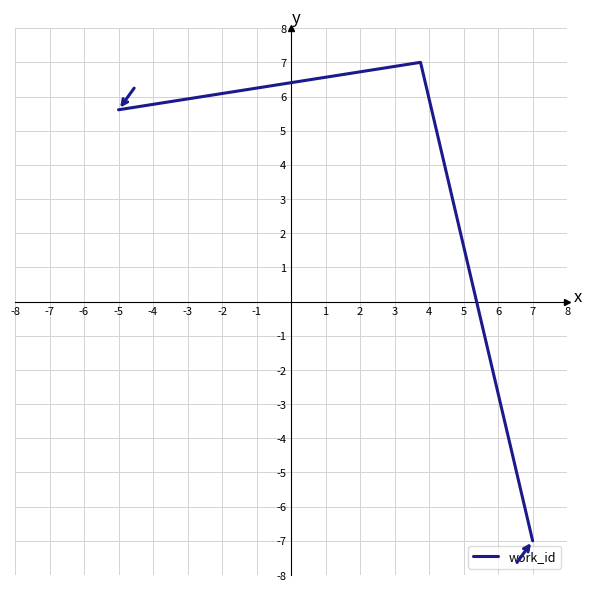

What is the sum of all values?

5.6